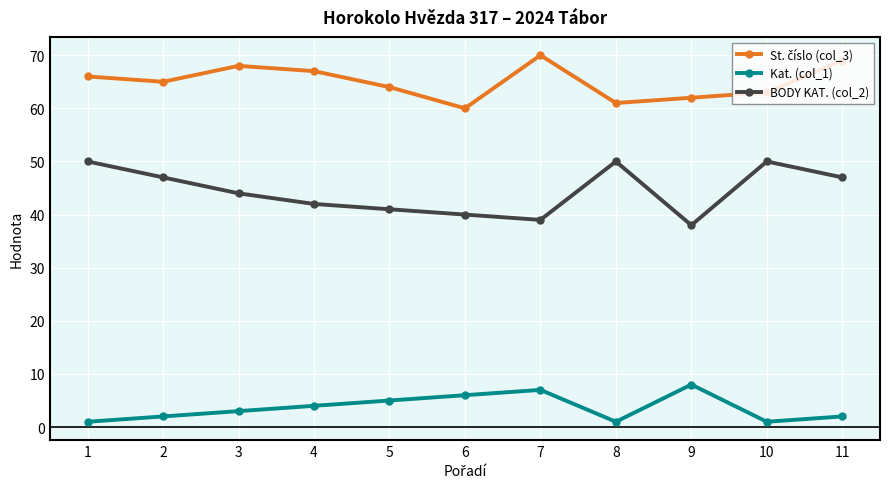

The BODY KAT. (col_2) series shows 42 at 4. True or false?

True